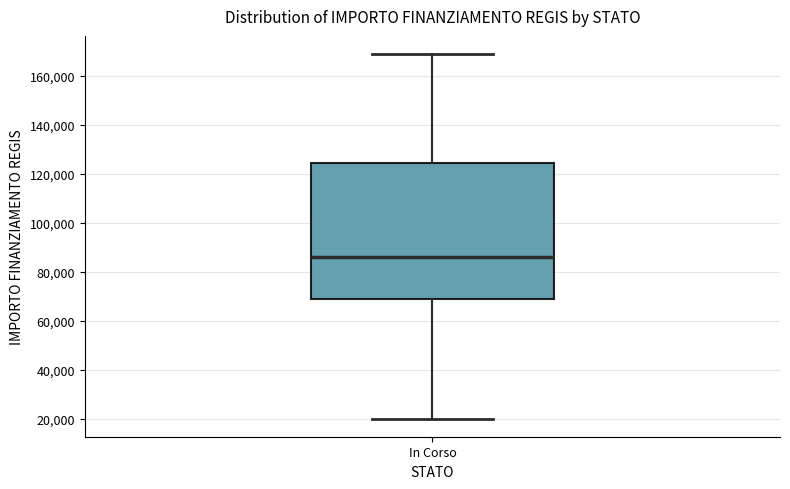

Where is the upper edge of the box for In Corso on the y-axis? The values are not printed on the chart, so give them approximately, as read against the axis.

124000